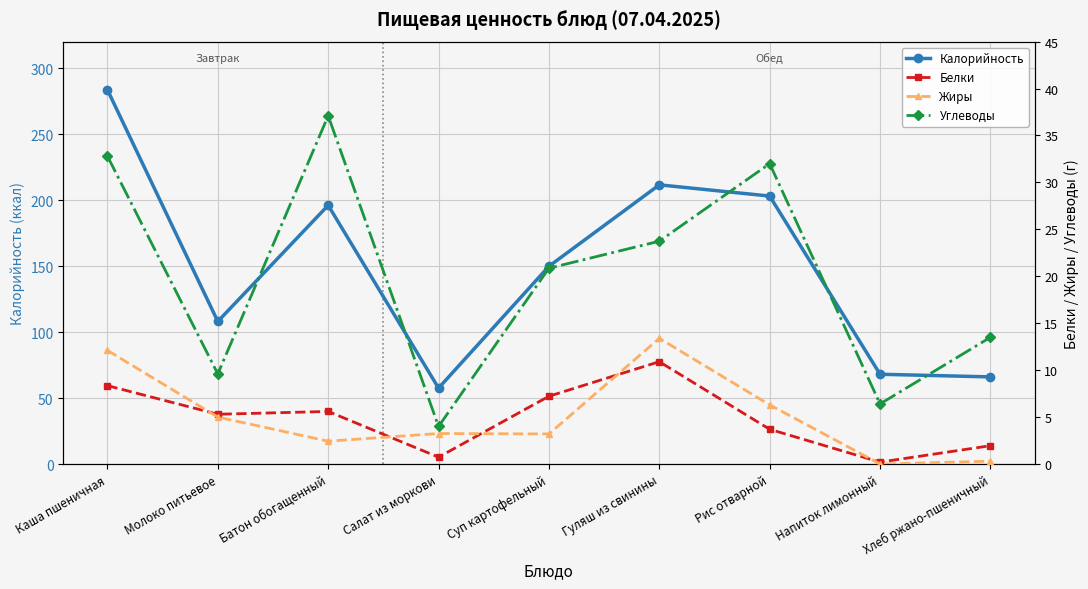

How many distinct data groups are displayed?

4